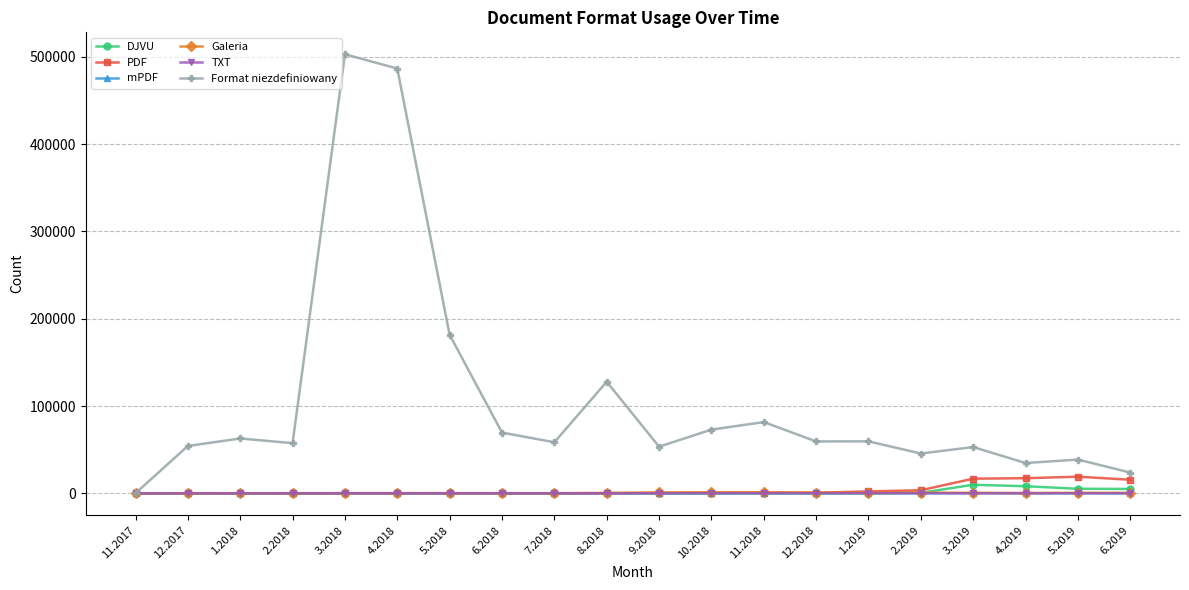

How many values in the DJVU series are below 15?

9